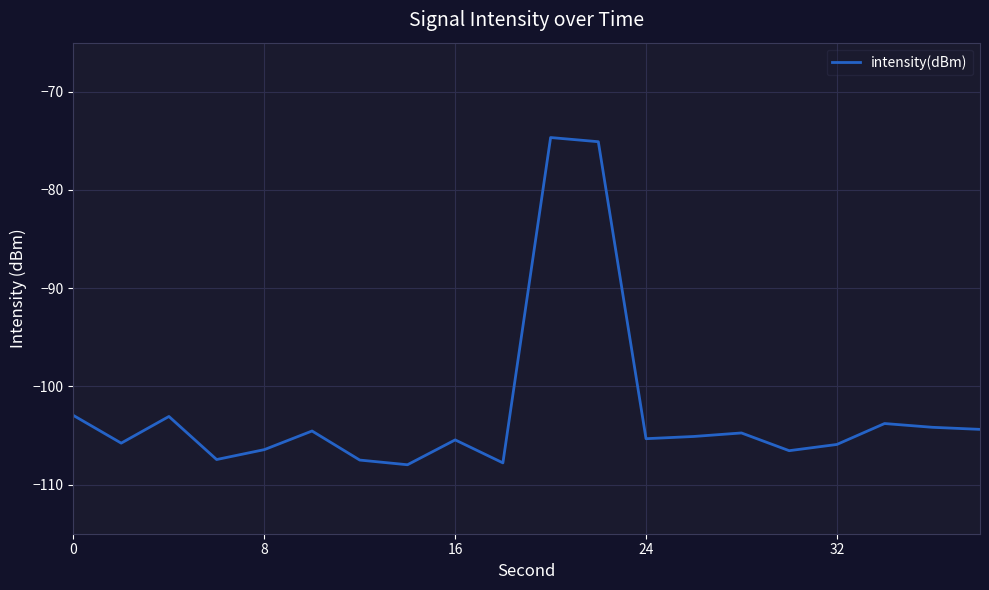

Count the number of data series in this chart.

1